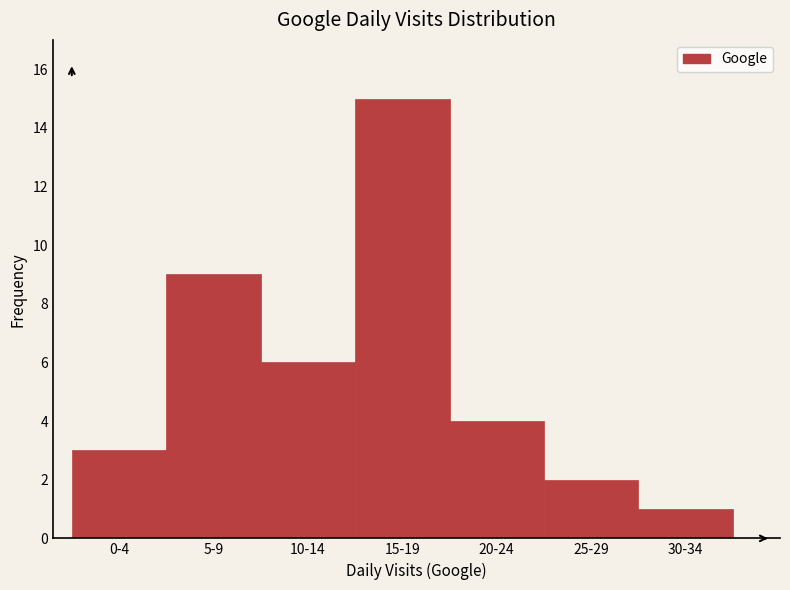

Reading left to right, list all the values displayed in this chart.

0-4=3	5-9=9	10-14=6	15-19=15	20-24=4	25-29=2	30-34=1